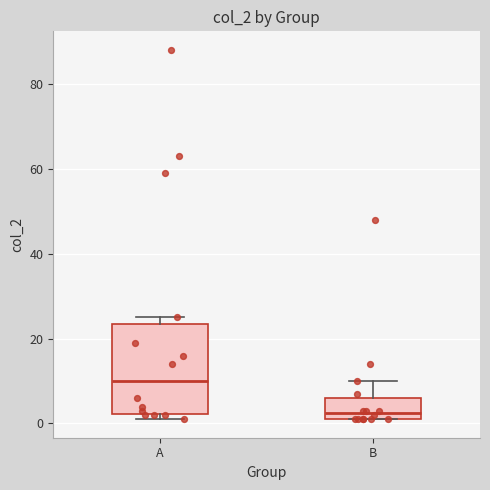

Which box is the tallest, from its lower edge to its upper edge?

A